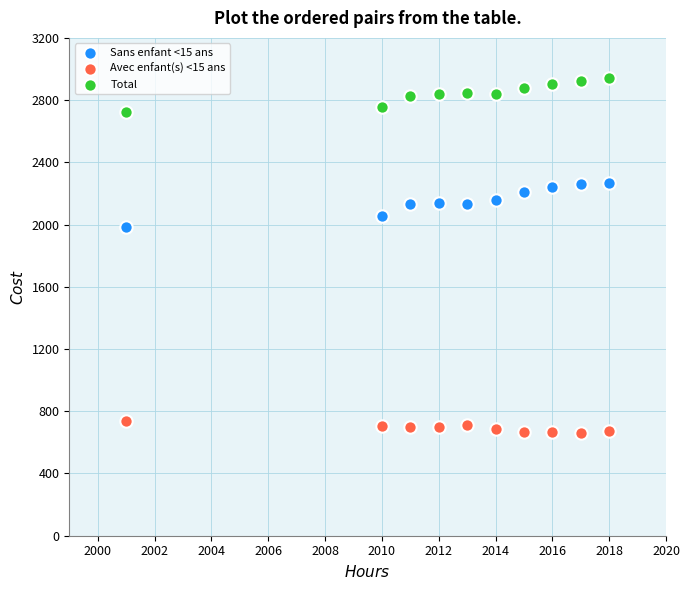

Which series has the widest spread of Y values?

Sans enfant <15 ans